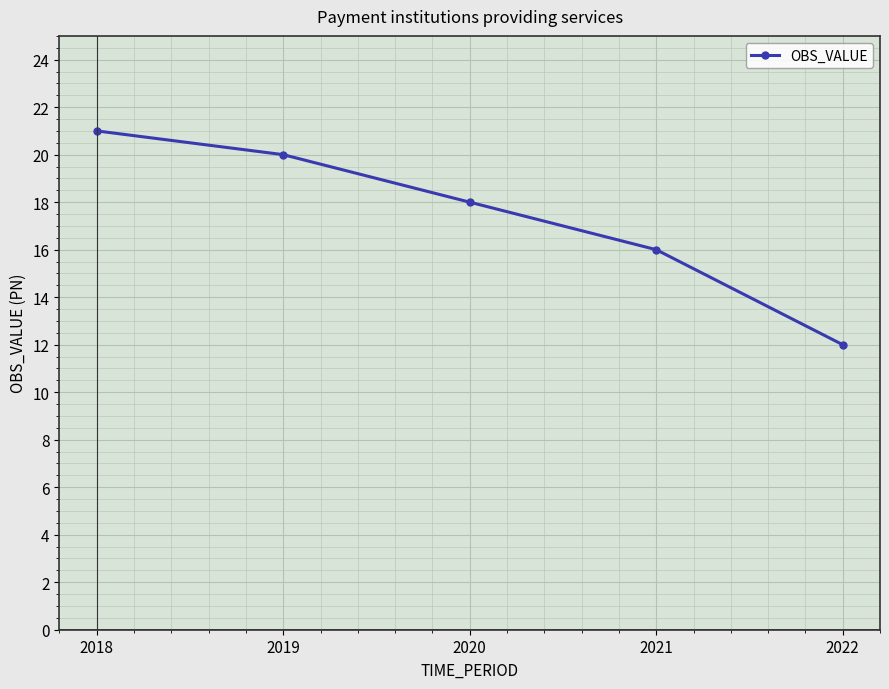

Read the value at 2021.

16